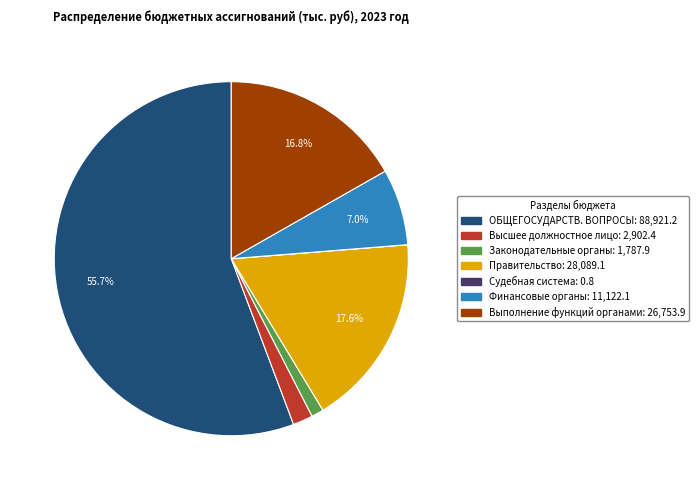

Is there a majority slice in this chart?

Yes